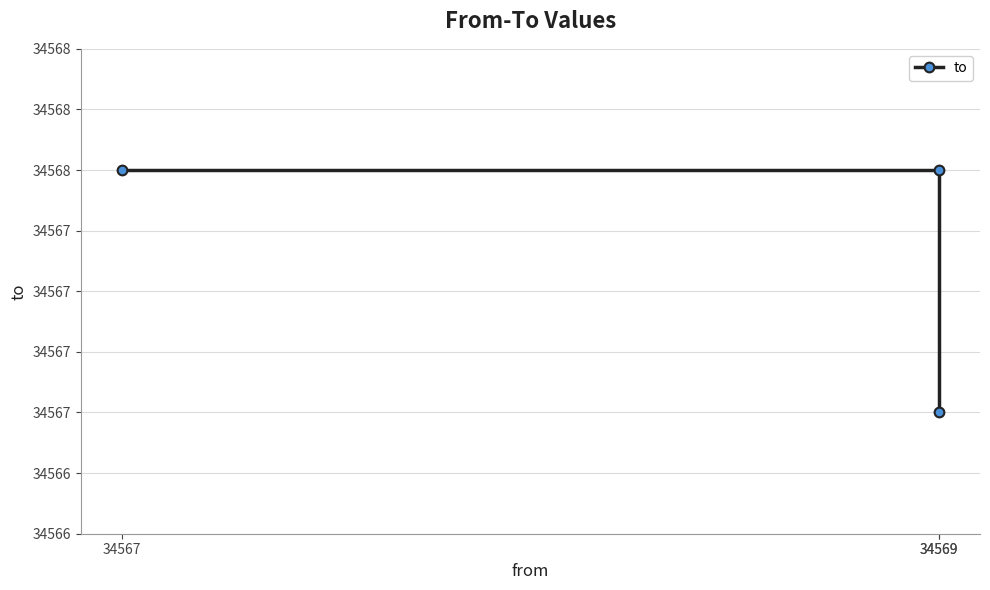

What is the ratio of the value at 34569 to the value at 34567?

1.0